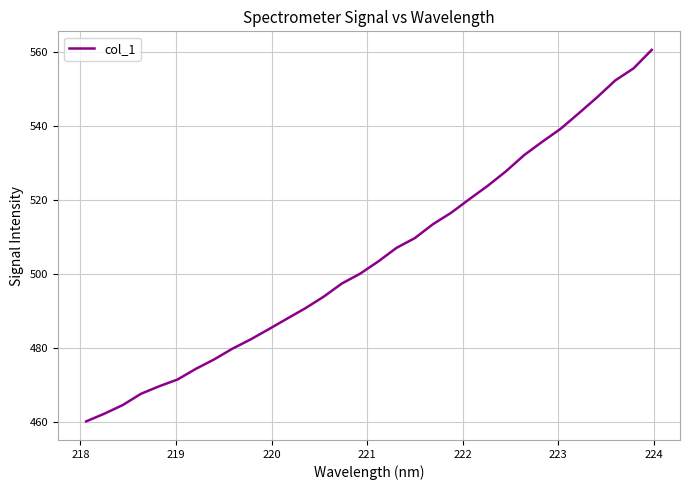

What is the minimum value shown in the chart?

460.2